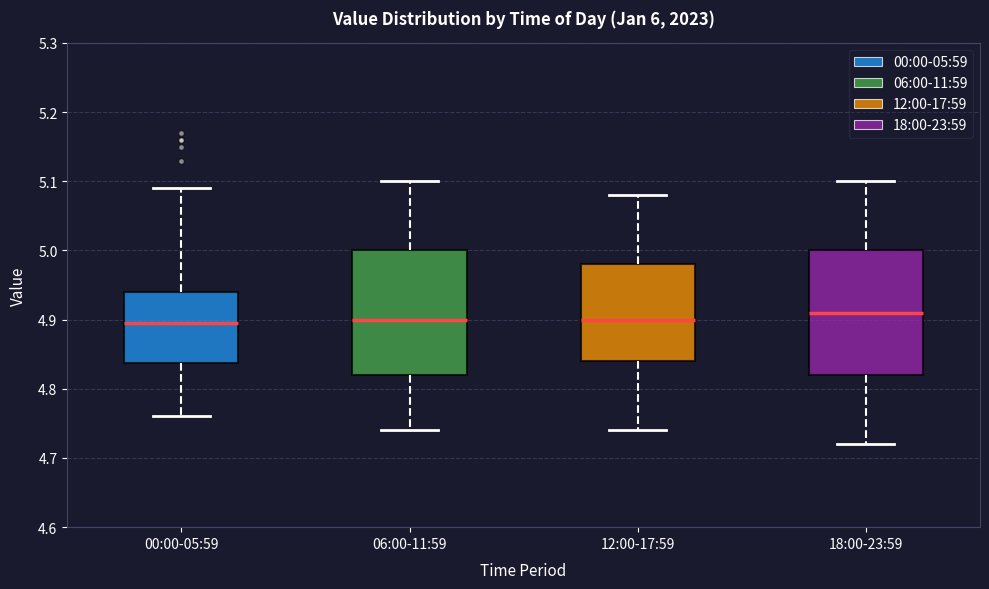

Reading left to right, read every box against the y-axis: the position of its median line, the range the box covers, and the ends of its whiskers. The values are not printed on the chart, so give them approximately, as read against the axis.

00:00-05:59: median 4.90, box 4.84 to 4.94, whiskers 4.76 to 5.09
06:00-11:59: median 4.90, box 4.82 to 5.00, whiskers 4.74 to 5.10
12:00-17:59: median 4.90, box 4.84 to 4.98, whiskers 4.74 to 5.08
18:00-23:59: median 4.91, box 4.82 to 5.00, whiskers 4.72 to 5.10